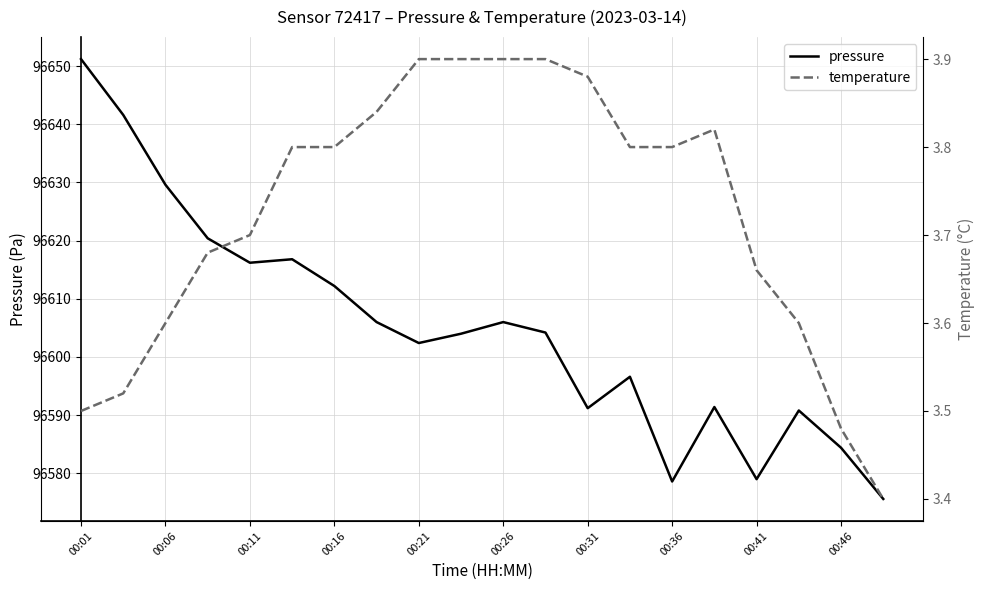

What is the difference between the maximum and minimum values in the temperature series?

0.5